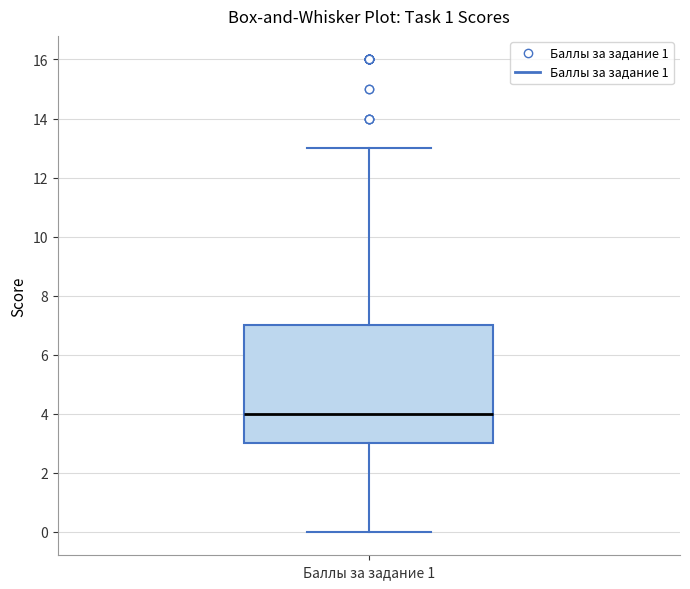

Transcribe this box plot: give where the median line is, the range the box spans, and where the two whiskers end, as read against the y-axis. The values are not printed on the chart, so give them approximately, as read against the axis.

median 4, box 3 to 7, whiskers 0 to 13